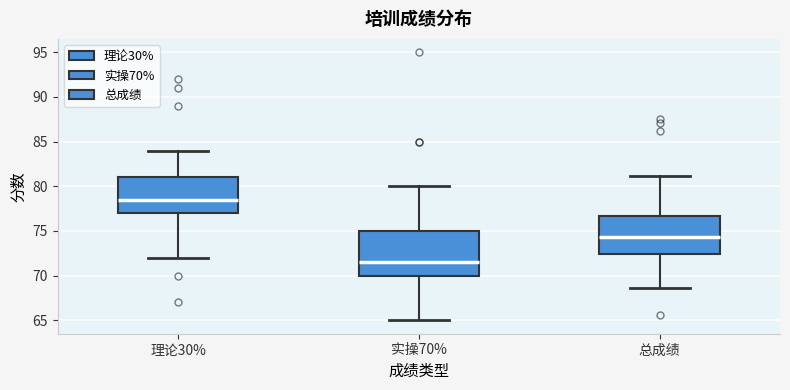

Where is the upper edge of the box for 实操70% on the y-axis? The values are not printed on the chart, so give them approximately, as read against the axis.

75.0